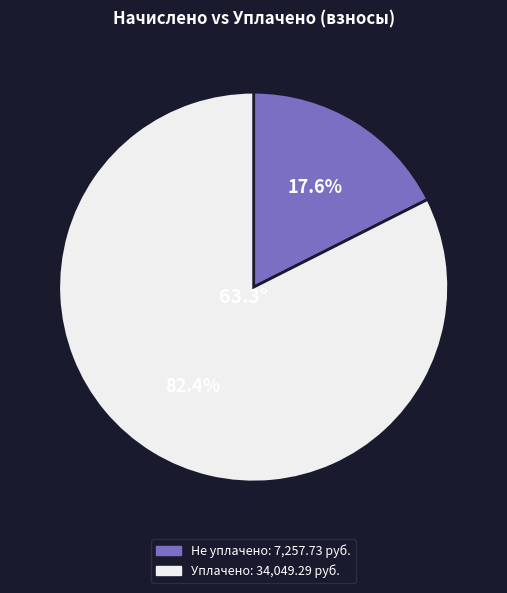

Does any single category account for the majority?

Yes